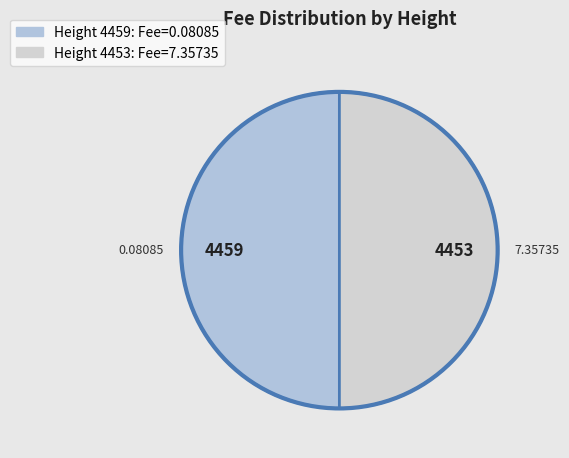

Is the sum of 4459 and 4453 greater than half?

Yes